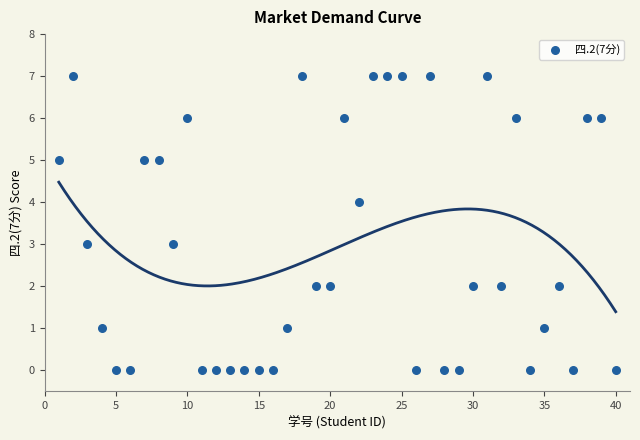

What is the range of X values (max minus min)?

39